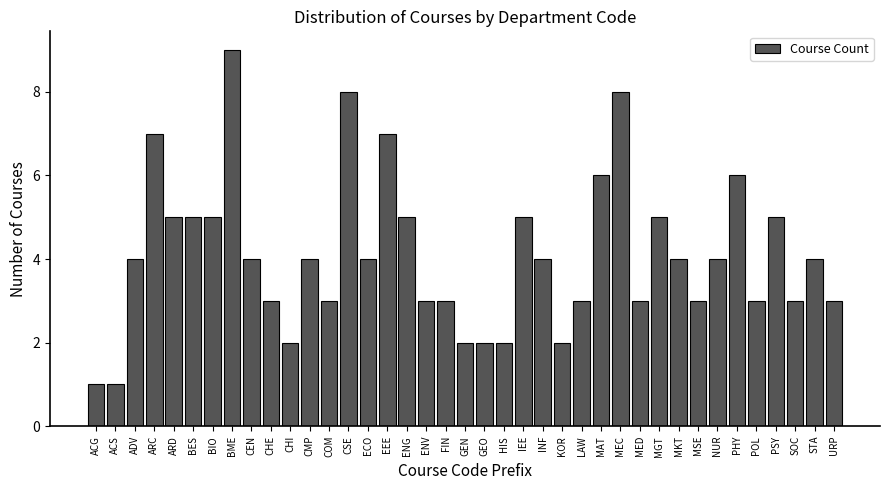

What is the value of the 21st bar from the left?

2